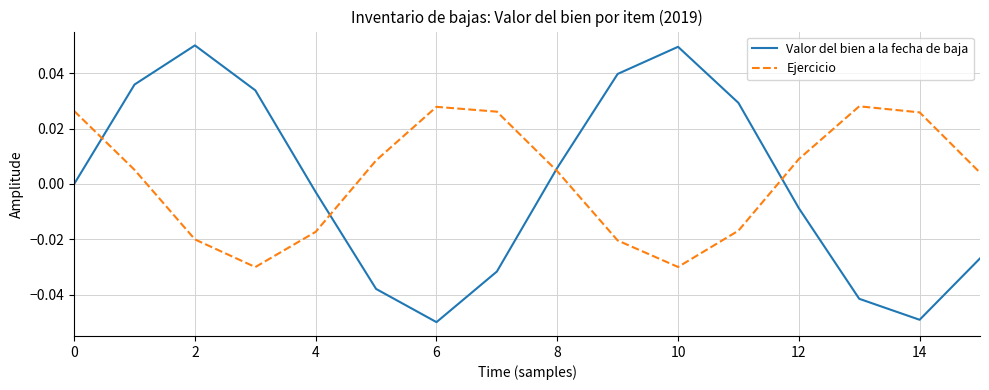

How many lines are shown in the chart?

2